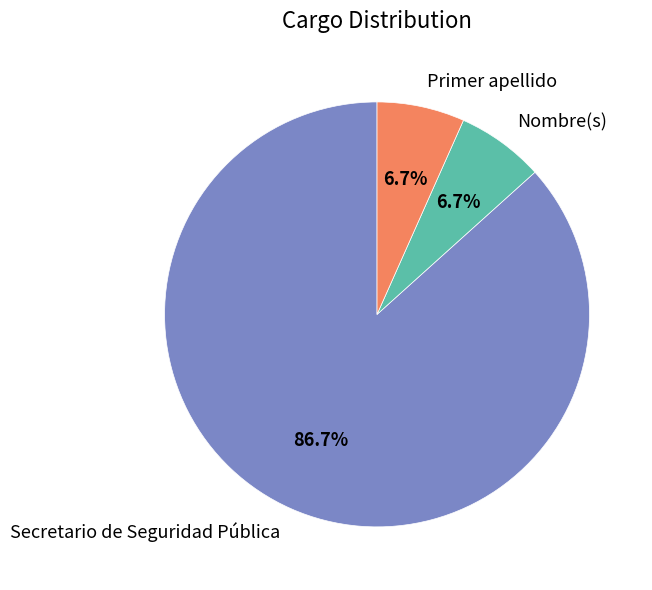

To the nearest percent, what is the difference between the largest and smallest slice percentages?

80%